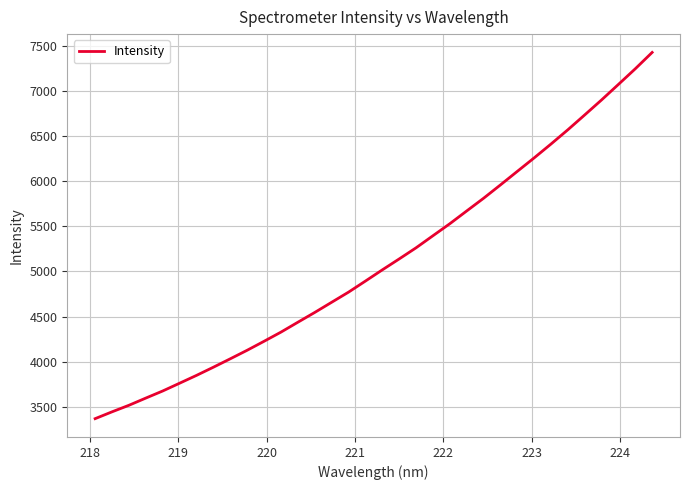

True or false: there are more than 1 points higher than both neighbors.

False